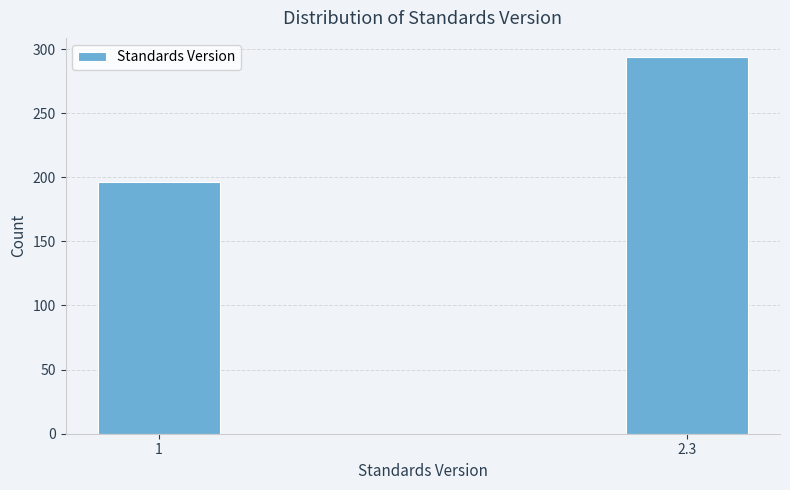

Reading left to right, extract all data points from this chart.

196	294